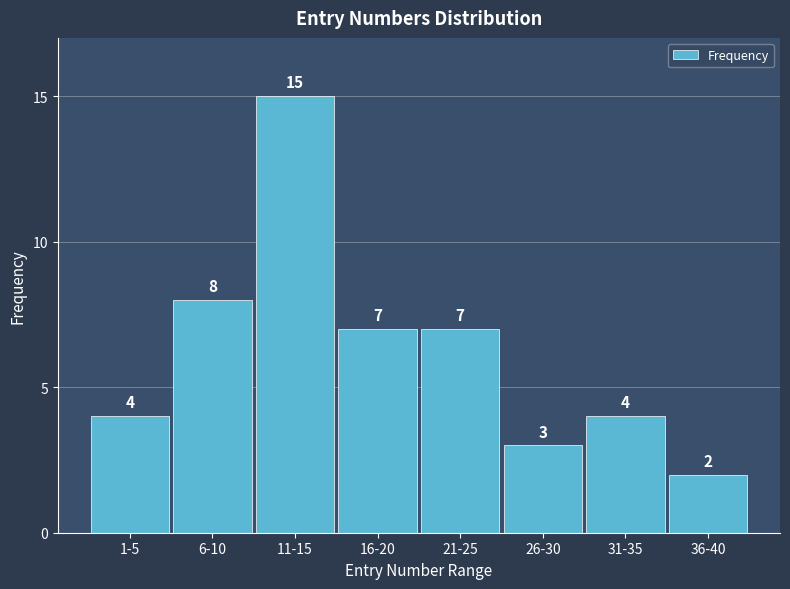

Reading left to right, list all the values displayed in this chart.

1-5=4	6-10=8	11-15=15	16-20=7	21-25=7	26-30=3	31-35=4	36-40=2